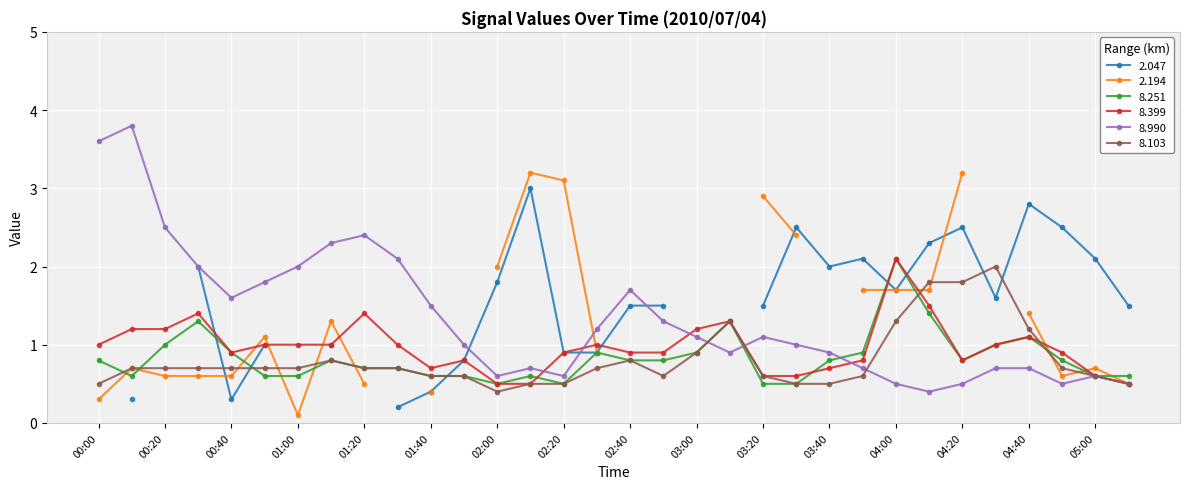

At which label does   8.399 first exceed 1?

00:10